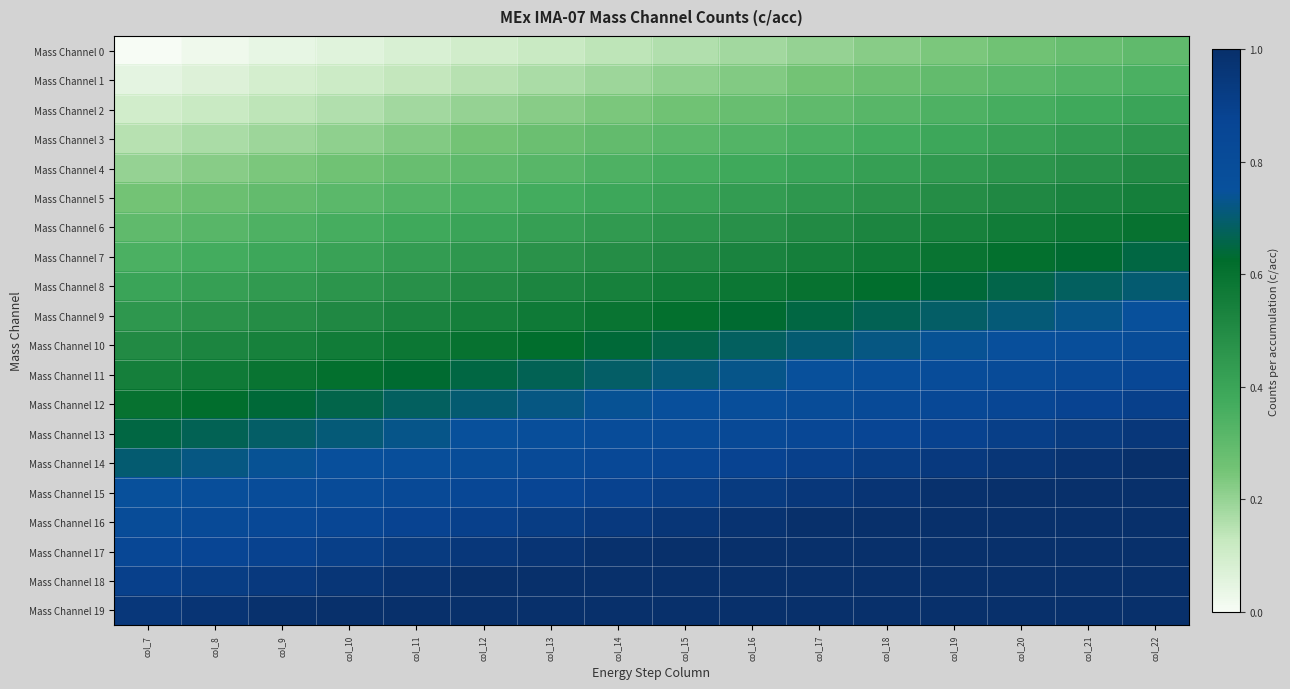

Reading left to right, list all the values displayed in this chart.

Mass Channel 0: col_7=0.0	col_8=0.0	col_9=0.0	col_10=0.1	col_11=0.1	col_12=0.1	col_13=0.1	col_14=0.1	col_15=0.2	col_16=0.2	col_17=0.2	col_18=0.2	col_19=0.2	col_20=0.3	col_21=0.3	col_22=0.3
Mass Channel 1: col_7=0.1	col_8=0.1	col_9=0.1	col_10=0.1	col_11=0.1	col_12=0.2	col_13=0.2	col_14=0.2	col_15=0.2	col_16=0.2	col_17=0.2	col_18=0.3	col_19=0.3	col_20=0.3	col_21=0.3	col_22=0.3
Mass Channel 2: col_7=0.1	col_8=0.1	col_9=0.1	col_10=0.2	col_11=0.2	col_12=0.2	col_13=0.2	col_14=0.2	col_15=0.3	col_16=0.3	col_17=0.3	col_18=0.3	col_19=0.3	col_20=0.4	col_21=0.4	col_22=0.4
Mass Channel 3: col_7=0.2	col_8=0.2	col_9=0.2	col_10=0.2	col_11=0.2	col_12=0.2	col_13=0.3	col_14=0.3	col_15=0.3	col_16=0.3	col_17=0.4	col_18=0.4	col_19=0.4	col_20=0.4	col_21=0.4	col_22=0.5
Mass Channel 4: col_7=0.2	col_8=0.2	col_9=0.2	col_10=0.3	col_11=0.3	col_12=0.3	col_13=0.3	col_14=0.3	col_15=0.4	col_16=0.4	col_17=0.4	col_18=0.4	col_19=0.4	col_20=0.5	col_21=0.5	col_22=0.5
Mass Channel 5: col_7=0.2	col_8=0.3	col_9=0.3	col_10=0.3	col_11=0.3	col_12=0.3	col_13=0.4	col_14=0.4	col_15=0.4	col_16=0.4	col_17=0.5	col_18=0.5	col_19=0.5	col_20=0.5	col_21=0.5	col_22=0.6
Mass Channel 6: col_7=0.3	col_8=0.3	col_9=0.3	col_10=0.4	col_11=0.4	col_12=0.4	col_13=0.4	col_14=0.4	col_15=0.5	col_16=0.5	col_17=0.5	col_18=0.5	col_19=0.5	col_20=0.6	col_21=0.6	col_22=0.6
Mass Channel 7: col_7=0.4	col_8=0.4	col_9=0.4	col_10=0.4	col_11=0.4	col_12=0.5	col_13=0.5	col_14=0.5	col_15=0.5	col_16=0.5	col_17=0.6	col_18=0.6	col_19=0.6	col_20=0.6	col_21=0.6	col_22=0.7
Mass Channel 8: col_7=0.4	col_8=0.4	col_9=0.4	col_10=0.5	col_11=0.5	col_12=0.5	col_13=0.5	col_14=0.5	col_15=0.6	col_16=0.6	col_17=0.6	col_18=0.6	col_19=0.6	col_20=0.7	col_21=0.7	col_22=0.7
Mass Channel 9: col_7=0.5	col_8=0.5	col_9=0.5	col_10=0.5	col_11=0.5	col_12=0.6	col_13=0.6	col_14=0.6	col_15=0.6	col_16=0.6	col_17=0.7	col_18=0.7	col_19=0.7	col_20=0.7	col_21=0.7	col_22=0.8
Mass Channel 10: col_7=0.5	col_8=0.5	col_9=0.5	col_10=0.6	col_11=0.6	col_12=0.6	col_13=0.6	col_14=0.6	col_15=0.7	col_16=0.7	col_17=0.7	col_18=0.7	col_19=0.7	col_20=0.8	col_21=0.8	col_22=0.8
Mass Channel 11: col_7=0.6	col_8=0.6	col_9=0.6	col_10=0.6	col_11=0.6	col_12=0.7	col_13=0.7	col_14=0.7	col_15=0.7	col_16=0.7	col_17=0.8	col_18=0.8	col_19=0.8	col_20=0.8	col_21=0.8	col_22=0.9
Mass Channel 12: col_7=0.6	col_8=0.6	col_9=0.6	col_10=0.7	col_11=0.7	col_12=0.7	col_13=0.7	col_14=0.7	col_15=0.8	col_16=0.8	col_17=0.8	col_18=0.8	col_19=0.8	col_20=0.9	col_21=0.9	col_22=0.9
Mass Channel 13: col_7=0.7	col_8=0.7	col_9=0.7	col_10=0.7	col_11=0.7	col_12=0.8	col_13=0.8	col_14=0.8	col_15=0.8	col_16=0.8	col_17=0.9	col_18=0.9	col_19=0.9	col_20=0.9	col_21=0.9	col_22=0.9
Mass Channel 14: col_7=0.7	col_8=0.7	col_9=0.7	col_10=0.8	col_11=0.8	col_12=0.8	col_13=0.8	col_14=0.8	col_15=0.9	col_16=0.9	col_17=0.9	col_18=0.9	col_19=0.9	col_20=1.0	col_21=1.0	col_22=1.0
Mass Channel 15: col_7=0.8	col_8=0.8	col_9=0.8	col_10=0.8	col_11=0.8	col_12=0.8	col_13=0.9	col_14=0.9	col_15=0.9	col_16=0.9	col_17=0.9	col_18=1.0	col_19=1.0	col_20=1.0	col_21=1.0	col_22=1.0
Mass Channel 16: col_7=0.8	col_8=0.8	col_9=0.8	col_10=0.9	col_11=0.9	col_12=0.9	col_13=0.9	col_14=0.9	col_15=1.0	col_16=1.0	col_17=1.0	col_18=1.0	col_19=1.0	col_20=1.0	col_21=1.0	col_22=1.0
Mass Channel 17: col_7=0.9	col_8=0.9	col_9=0.9	col_10=0.9	col_11=0.9	col_12=1.0	col_13=1.0	col_14=1.0	col_15=1.0	col_16=1.0	col_17=1.0	col_18=1.0	col_19=1.0	col_20=1.0	col_21=1.0	col_22=1.0
Mass Channel 18: col_7=0.9	col_8=0.9	col_9=0.9	col_10=1.0	col_11=1.0	col_12=1.0	col_13=1.0	col_14=1.0	col_15=1.0	col_16=1.0	col_17=1.0	col_18=1.0	col_19=1.0	col_20=1.0	col_21=1.0	col_22=1.0
Mass Channel 19: col_7=1.0	col_8=1.0	col_9=1.0	col_10=1.0	col_11=1.0	col_12=1.0	col_13=1.0	col_14=1.0	col_15=1.0	col_16=1.0	col_17=1.0	col_18=1.0	col_19=1.0	col_20=1.0	col_21=1.0	col_22=1.0